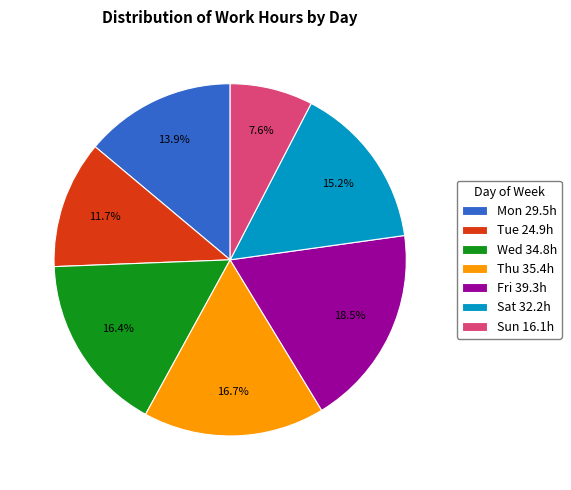

What is the ratio of the value at Tue 24.9h to the value at Fri 39.3h?

0.6